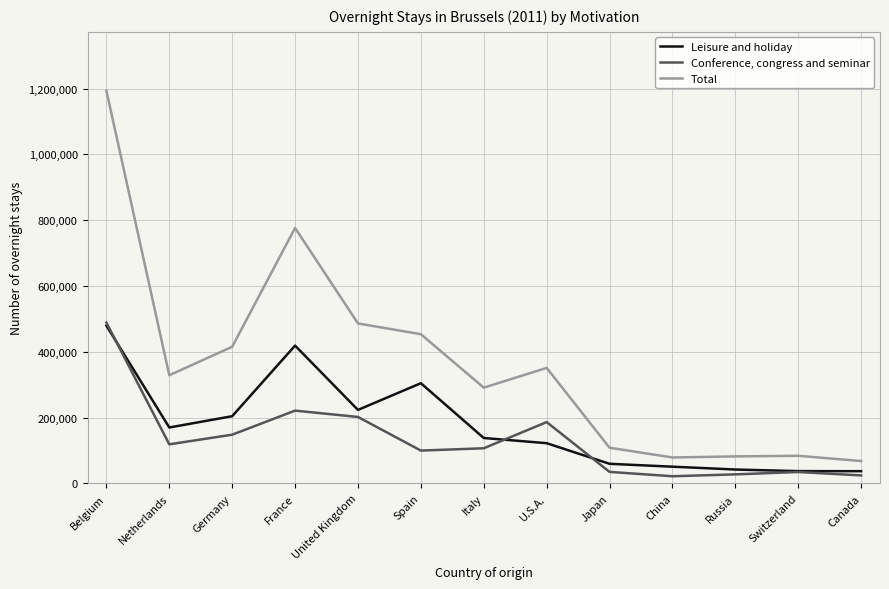

Which category has the highest value in the Total series?

Belgium